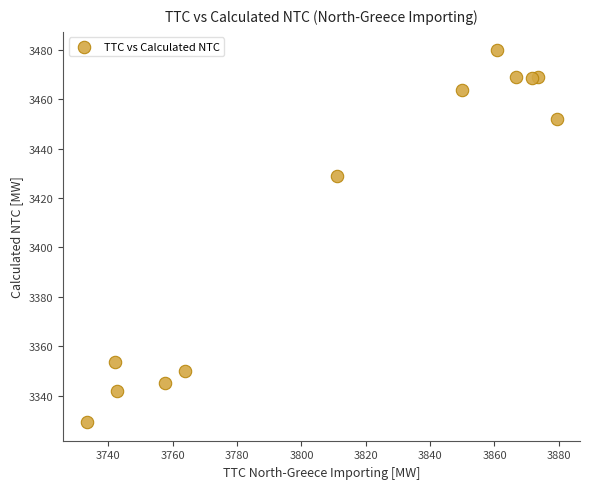

What is the range of X values (max minus min)?

146.0